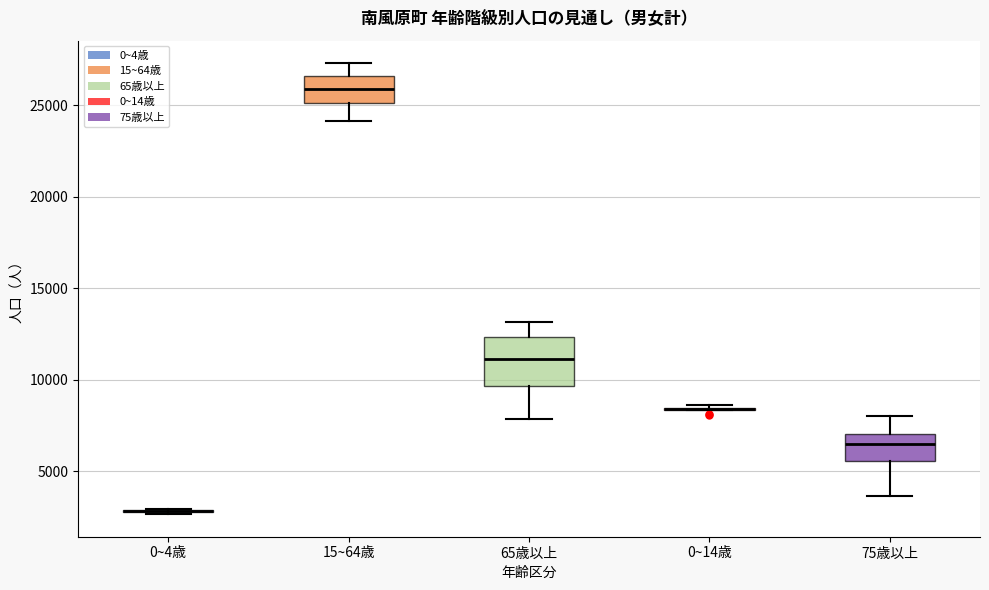

Reading left to right, read every box against the y-axis: the position of its median line, the range the box covers, and the ends of its whiskers. The values are not printed on the chart, so give them approximately, as read against the axis.

0~4歳: box collapsed to a line at 3000, whiskers 2500 to 3000
15~64歳: median 26000, box 25000 to 26500, whiskers 24000 to 27500
65歳以上: median 11000, box 9500 to 12500, whiskers 8000 to 13000
0~14歳: box collapsed to a line at 8500, whiskers 8500 to 8500
75歳以上: median 6500, box 5500 to 7000, whiskers 3500 to 8000